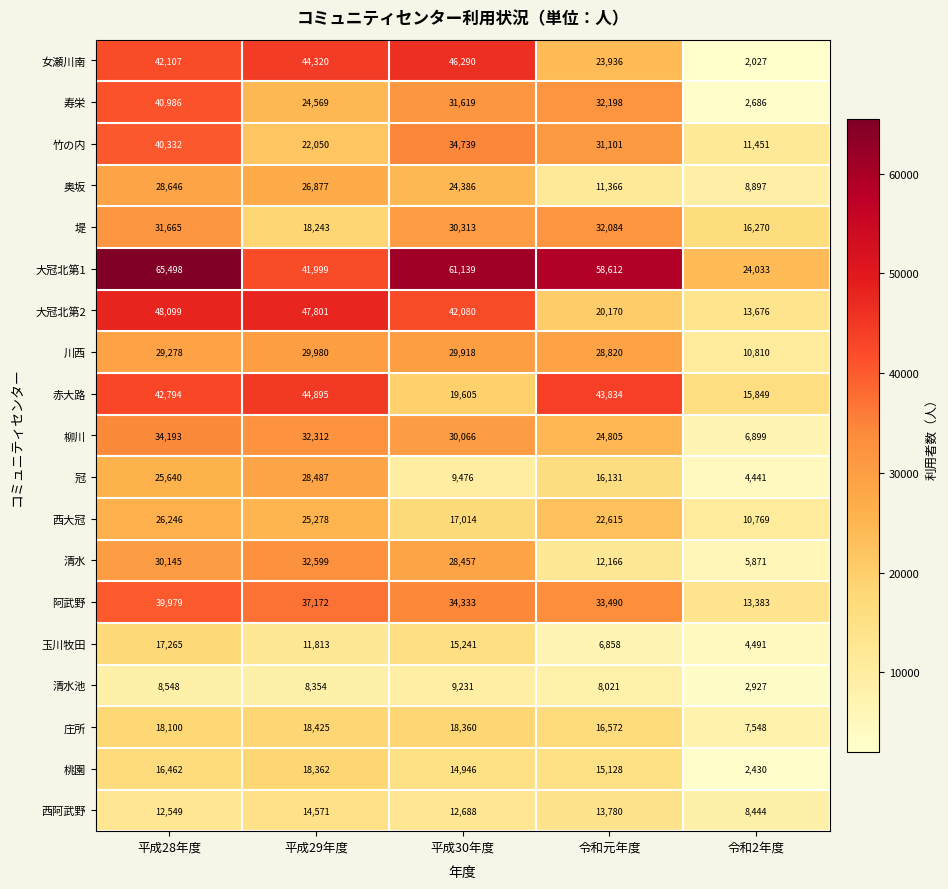

At which category is the sum across all series the highest?

平成28年度